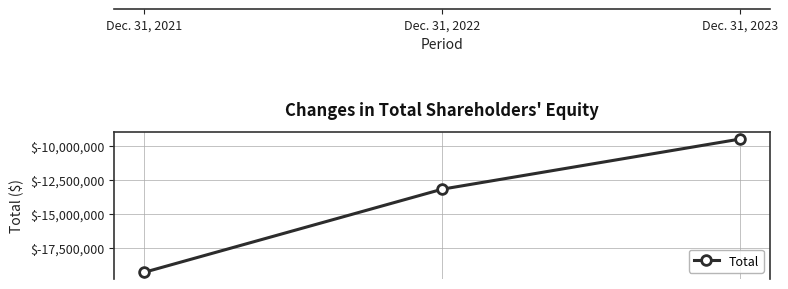

What is the value of the 1st point from the left?

-19285433